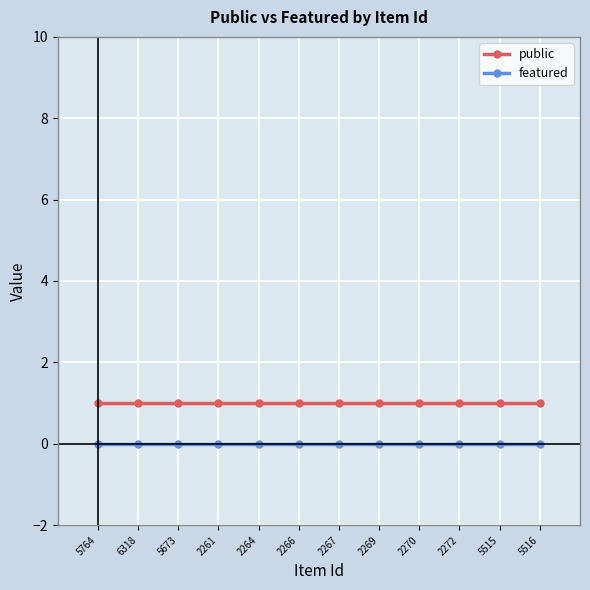

Reading left to right, list all the values displayed in this chart.

public: 5764=1	6318=1	5673=1	2261=1	2264=1	2266=1	2267=1	2269=1	2270=1	2272=1	5515=1	5516=1
featured: 5764=0	6318=0	5673=0	2261=0	2264=0	2266=0	2267=0	2269=0	2270=0	2272=0	5515=0	5516=0